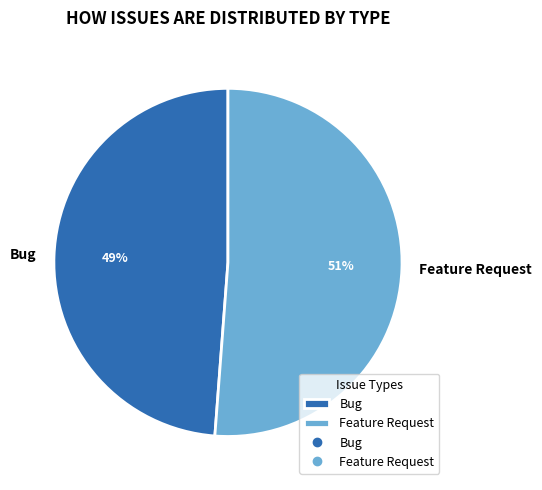

What is the largest slice in the pie chart?

Feature Request